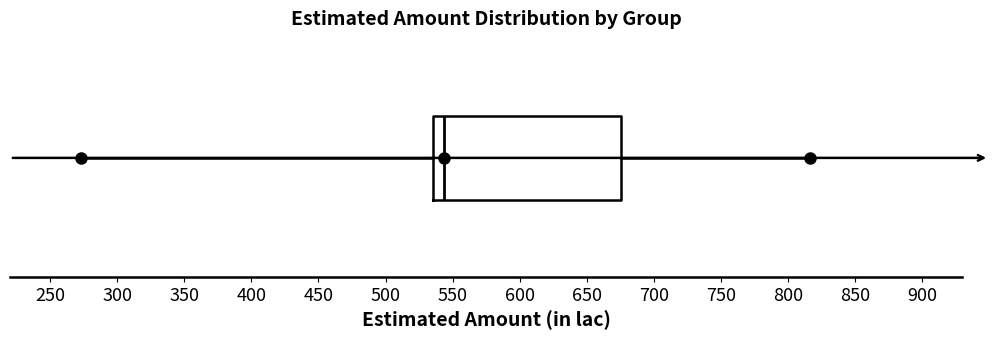

Where does the median line of the box sit on the x-axis? The values are not printed on the chart, so give them approximately, as read against the axis.

545